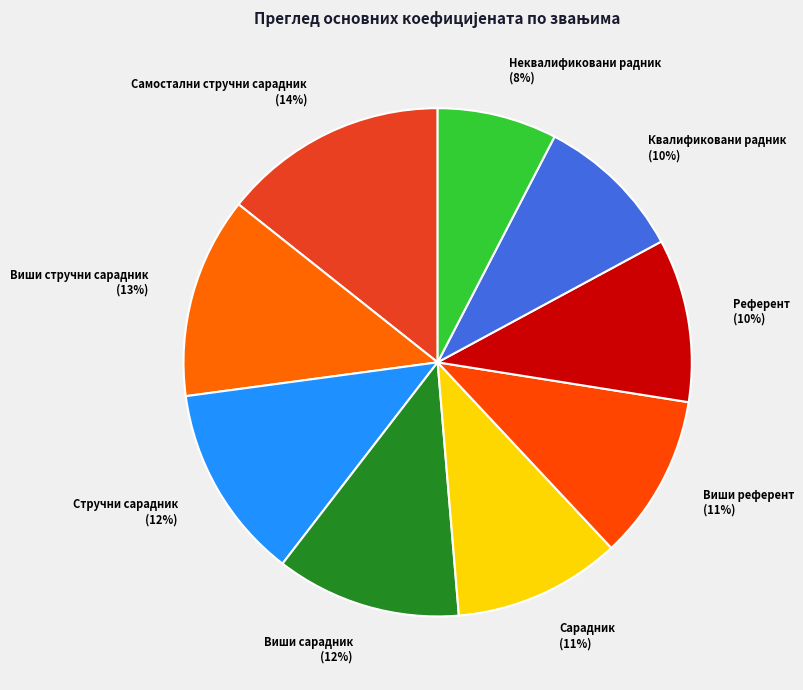

To the nearest percent, what percentage of the pie is Неквалификовани радник?

8%